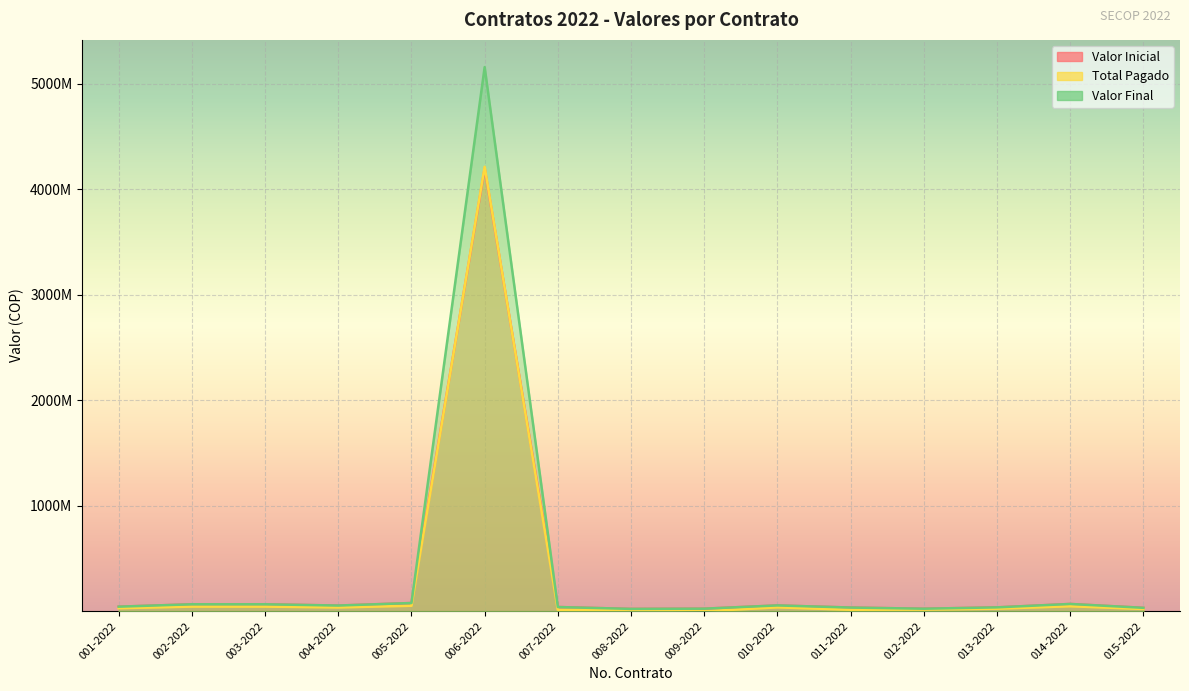

Reading right to left, what are all the values shown in this chart?

Valor Inicial: 015-2022=32400000	014-2022=69000000	013-2022=36648000	012-2022=24000000	011-2022=35000000	010-2022=55200000	009-2022=24355933	008-2022=22200000	007-2022=40000000	006-2022=4200000000	005-2022=78000000	004-2022=54000000	003-2022=66000000	002-2022=66000000	001-2022=43260000
Total Pagado: 015-2022=21600000	014-2022=47207608	013-2022=24432000	012-2022=16000000	011-2022=14067300	010-2022=36800000	009-2022=0	008-2022=14800000	007-2022=12715488	006-2022=4214821577	005-2022=52000000	004-2022=36000000	003-2022=44000000	002-2022=44000000	001-2022=28840000
Valor Final: 015-2022=32400000	014-2022=69000000	013-2022=36648000	012-2022=24000000	011-2022=35000000	010-2022=55200000	009-2022=24355933	008-2022=22200000	007-2022=40000000	006-2022=5160000000	005-2022=78000000	004-2022=54000000	003-2022=66000000	002-2022=66000000	001-2022=43260000